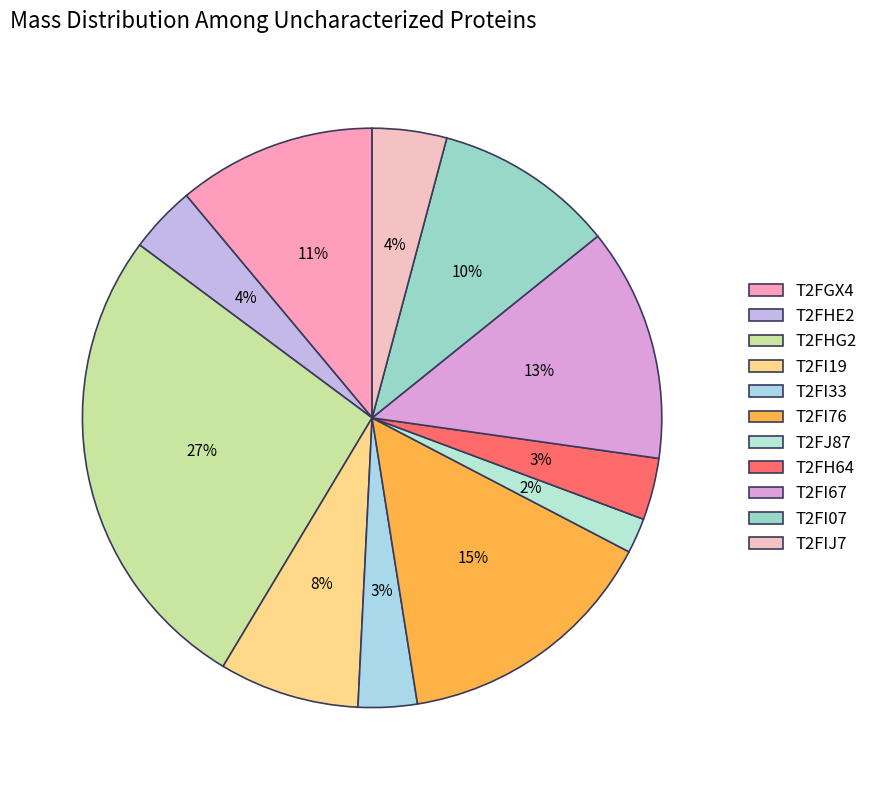

What is the smallest slice in the pie chart?

T2FJ87